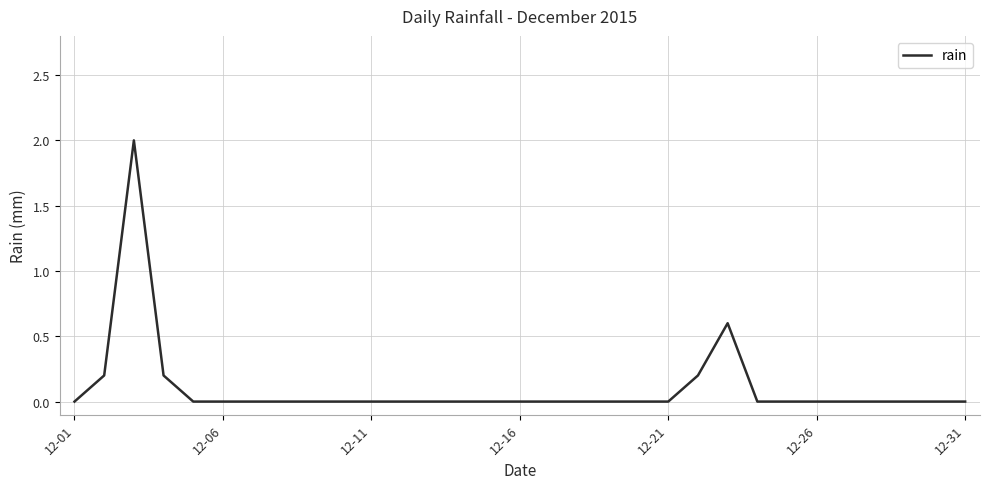

What is the greatest value displayed?

2.0